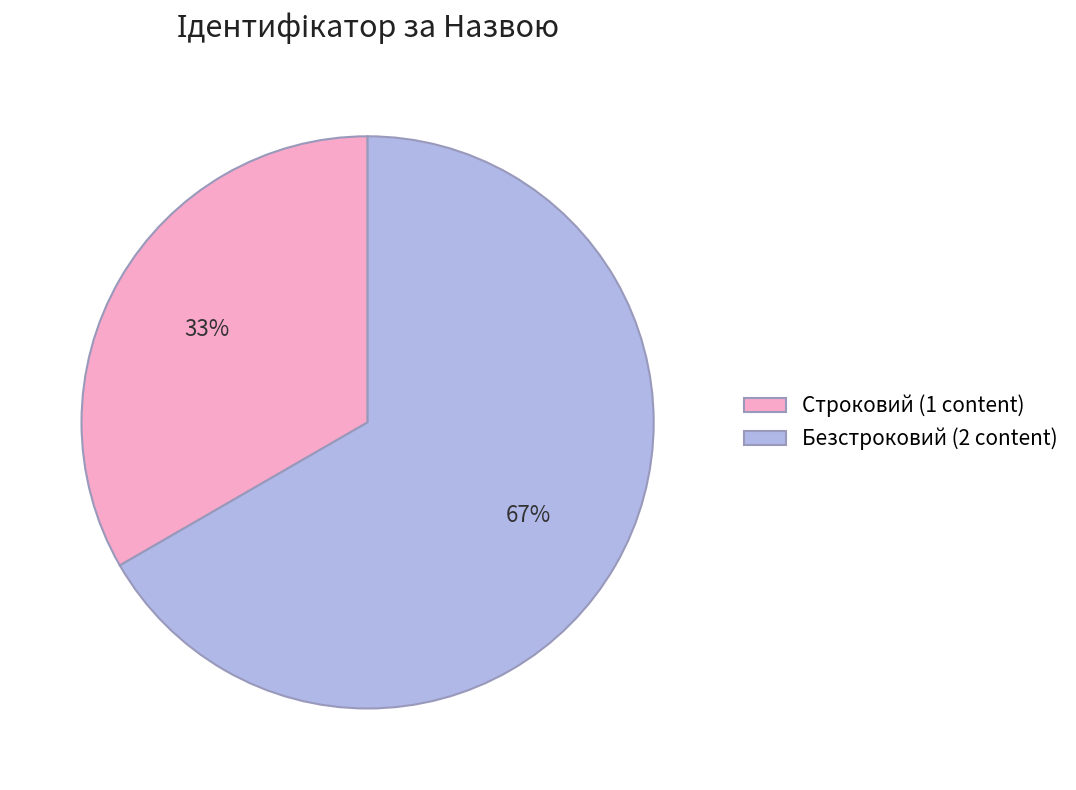

To the nearest percent, what is the average slice percentage?

50%